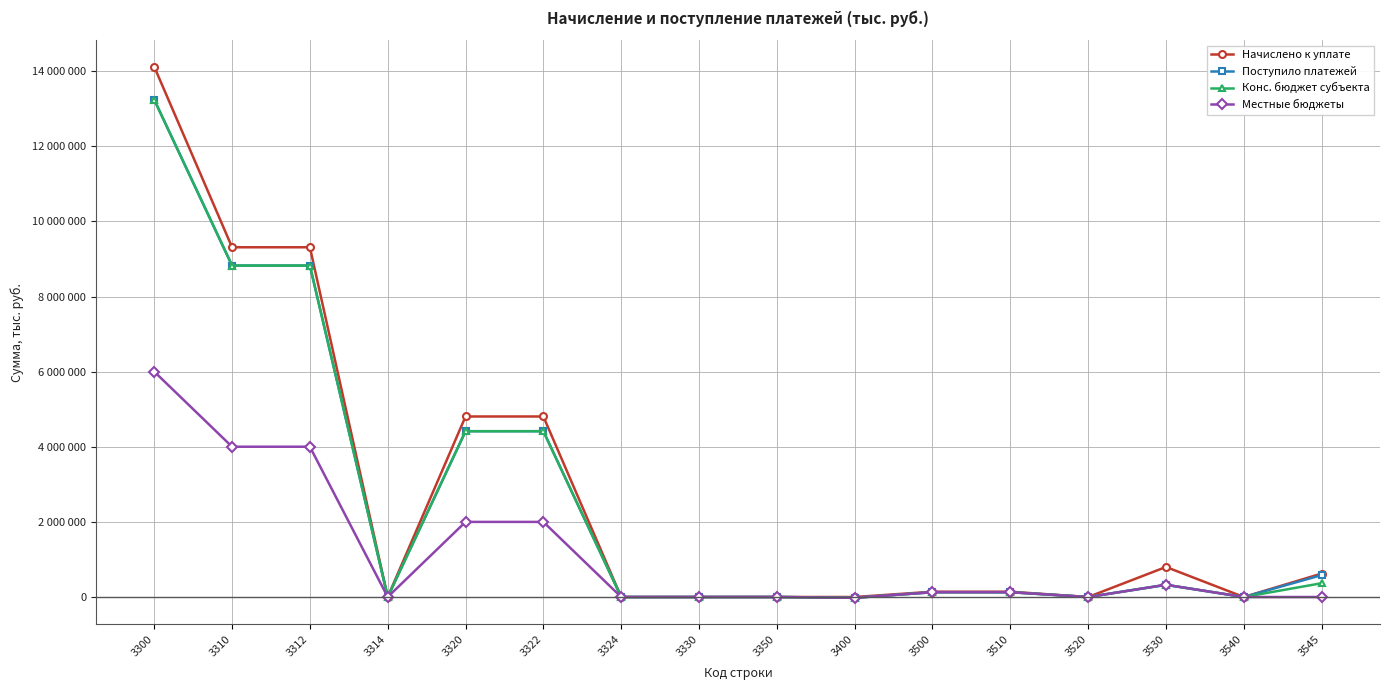

Where is Начислено к уплате nearest to the value 7058954?

3320